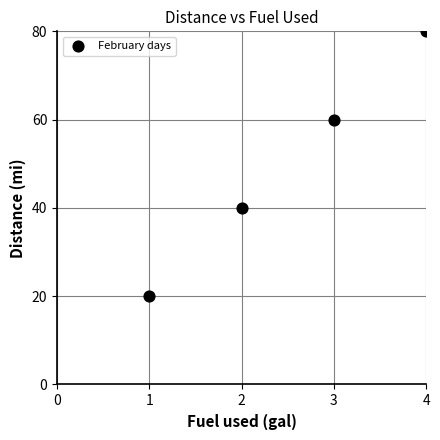

What is the range of X values (max minus min)?

3